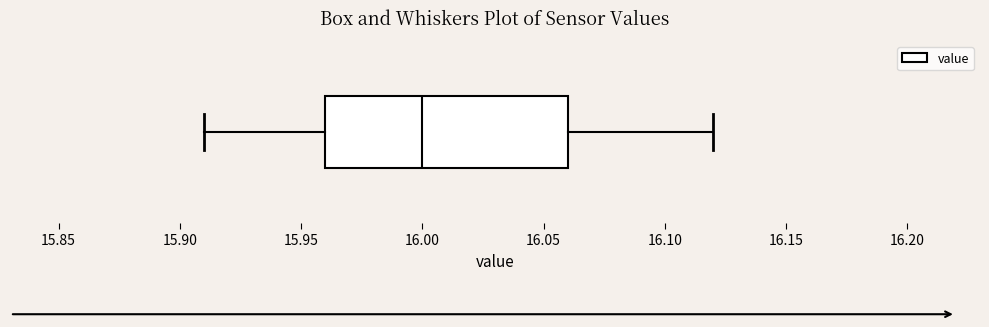

Read this box plot against the x-axis: the position of the median line, the range covered by the box, and the ends of both whiskers. The values are not printed on the chart, so give them approximately, as read against the axis.

median 16.00, box 15.96 to 16.06, whiskers 15.91 to 16.12